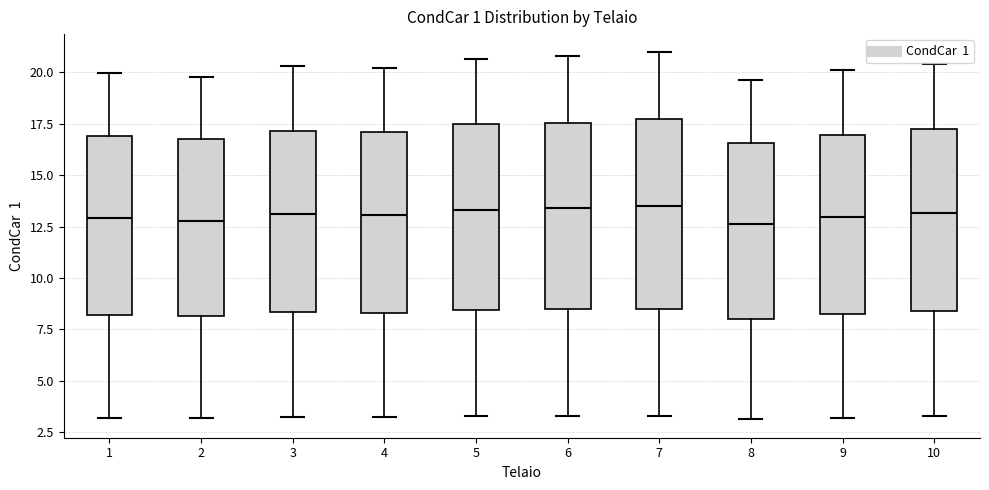

Reading left to right, transcribe this box plot: for each box, give where its median line is, the range the box spans, and where its two whiskers end, as read against the y-axis. The values are not printed on the chart, so give them approximately, as read against the axis.

1: median 13.0, box 8.0 to 17.0, whiskers 3.0 to 20.0
2: median 13.0, box 8.0 to 17.0, whiskers 3.0 to 20.0
3: median 13.0, box 8.5 to 17.0, whiskers 3.5 to 20.5
4: median 13.0, box 8.5 to 17.0, whiskers 3.0 to 20.0
5: median 13.5, box 8.5 to 17.5, whiskers 3.5 to 20.5
6: median 13.5, box 8.5 to 17.5, whiskers 3.5 to 21.0
7: median 13.5, box 8.5 to 17.5, whiskers 3.5 to 21.0
8: median 12.5, box 8.0 to 16.5, whiskers 3.0 to 19.5
9: median 13.0, box 8.0 to 17.0, whiskers 3.0 to 20.0
10: median 13.0, box 8.5 to 17.0, whiskers 3.5 to 20.5